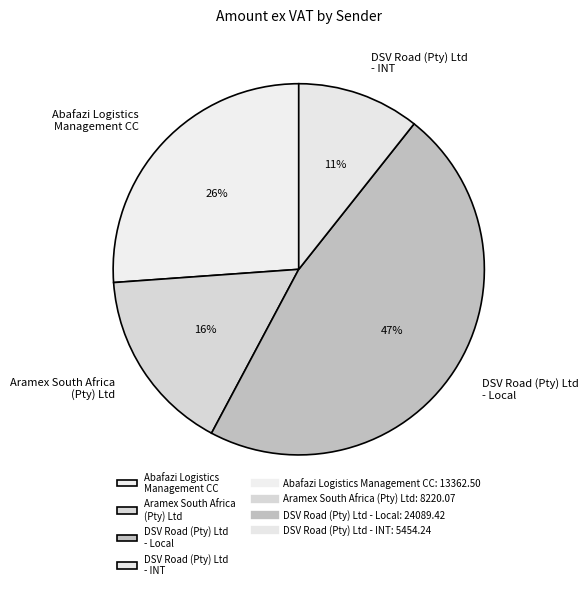

What is the smallest slice in the pie chart?

DSV Road (Pty) Ltd - INT